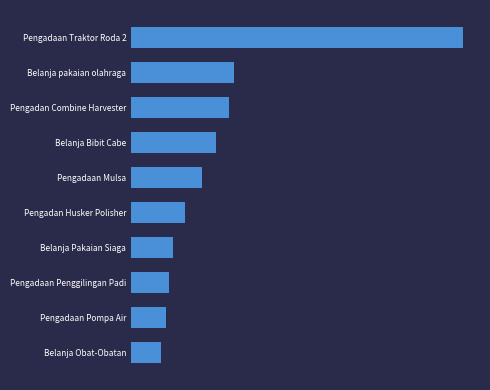

Are the bars horizontal?

Yes